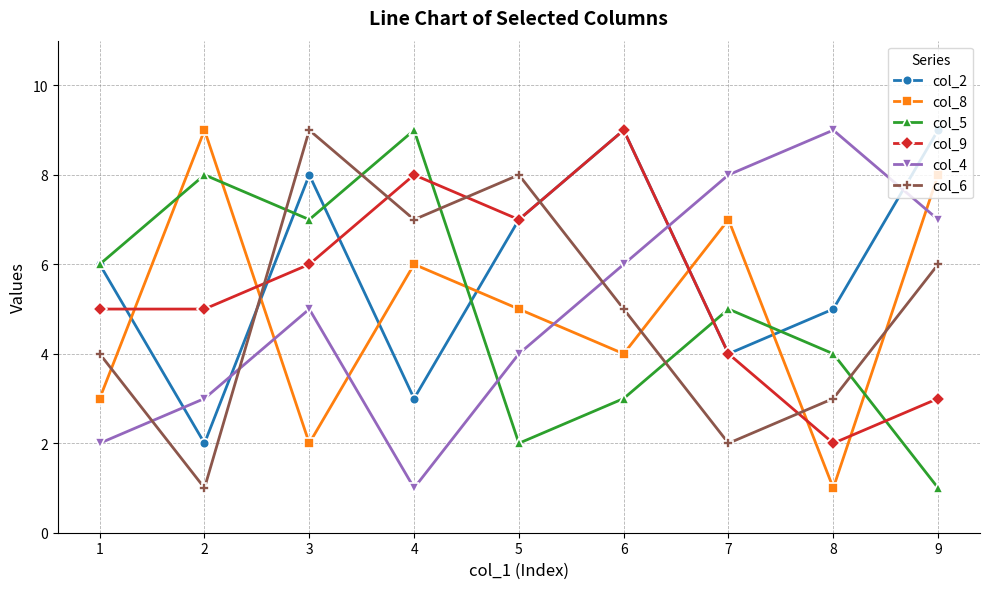

Where is the first local minimum for col_5?

3